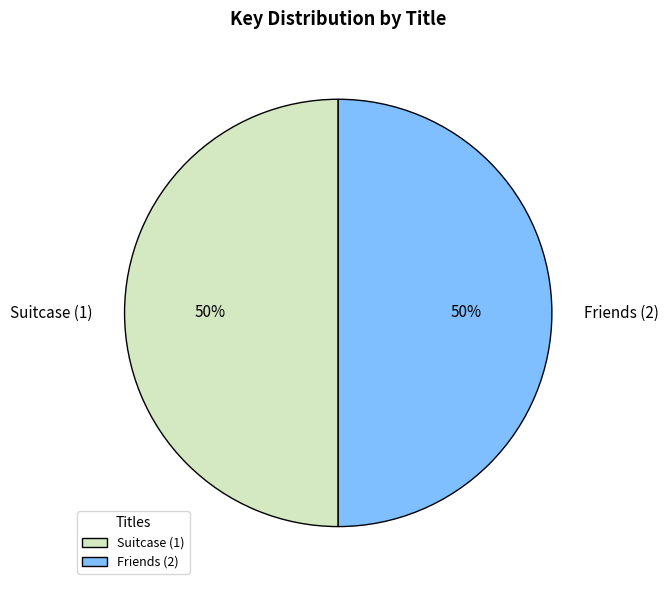

What percentage is the Friends (2) slice, to the nearest percent?

50%